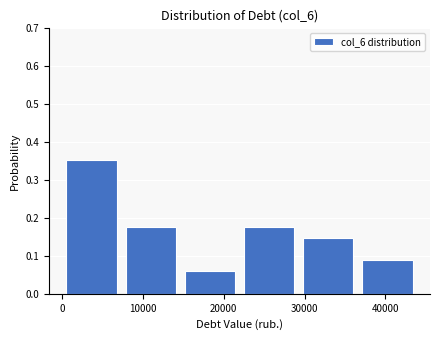

Over which range of the x-axis is the bar tallest?

0 to 7000